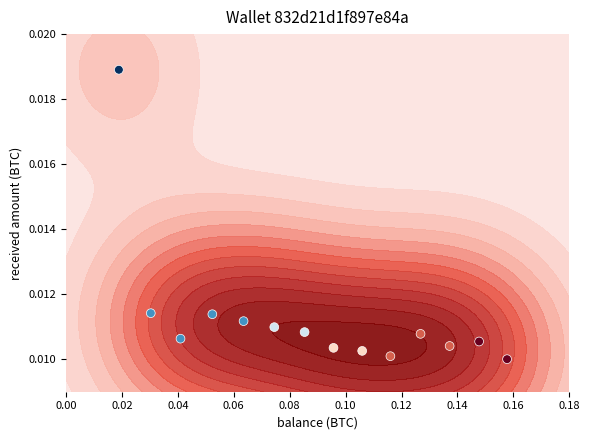

Count the number of categories in the chart.

14